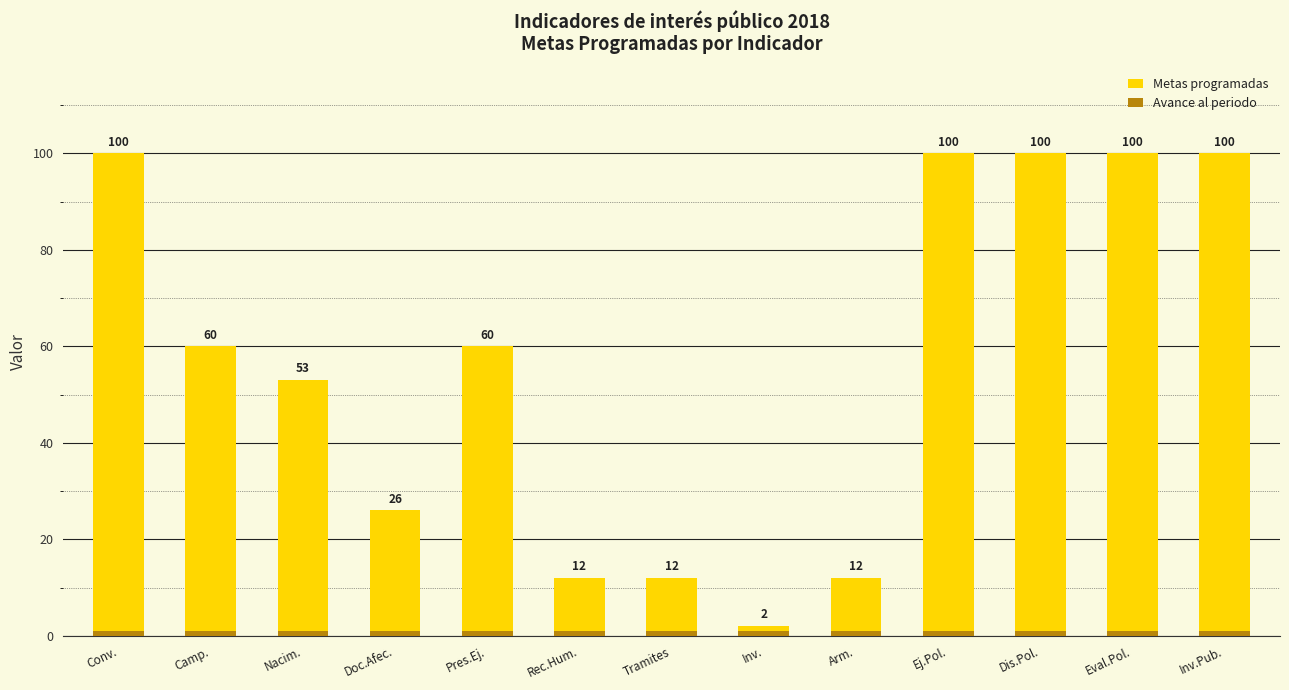

Read the Avance al periodo value at Conv..

1